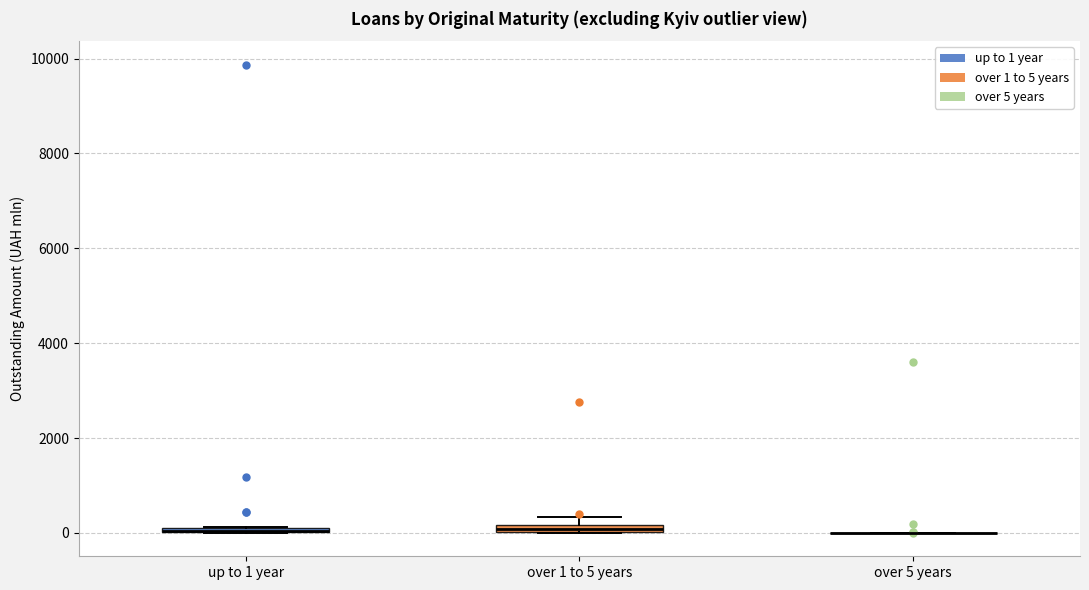

Where is the lower edge of the box for over 1 to 5 years on the y-axis? The values are not printed on the chart, so give them approximately, as read against the axis.

0